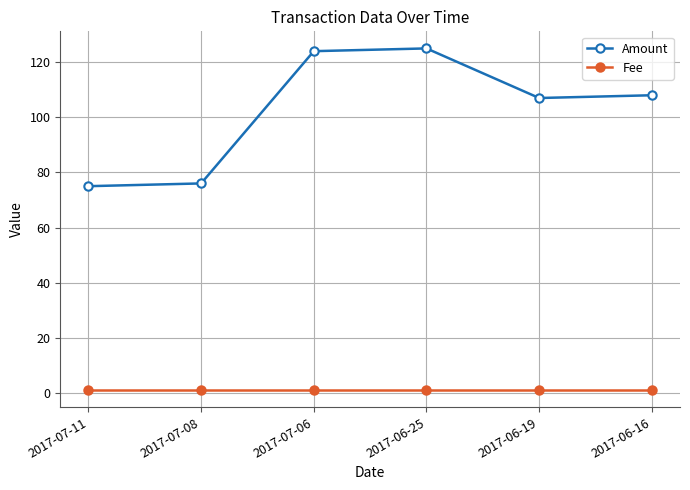

What is the highest value of the Fee series?

1